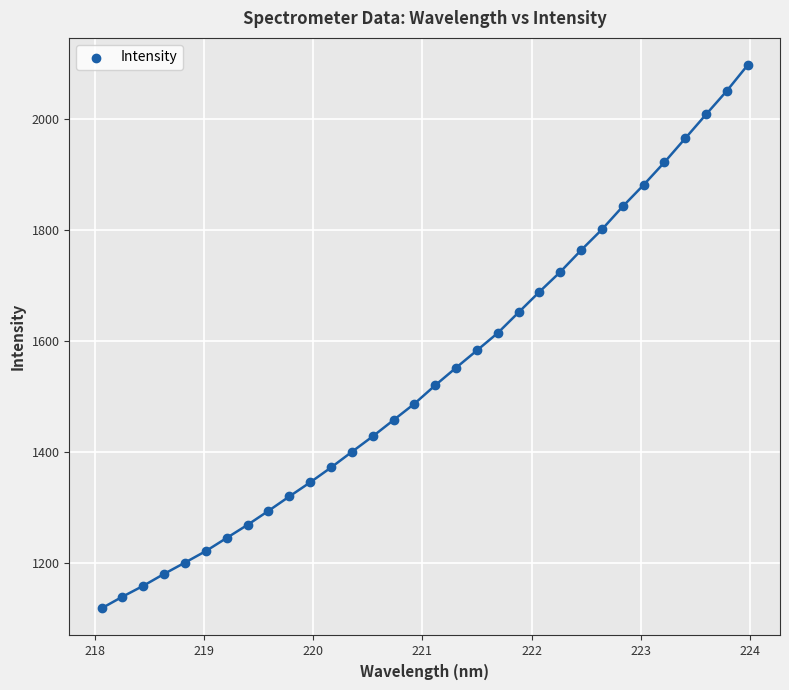

What is the range of X values (max minus min)?

5.9